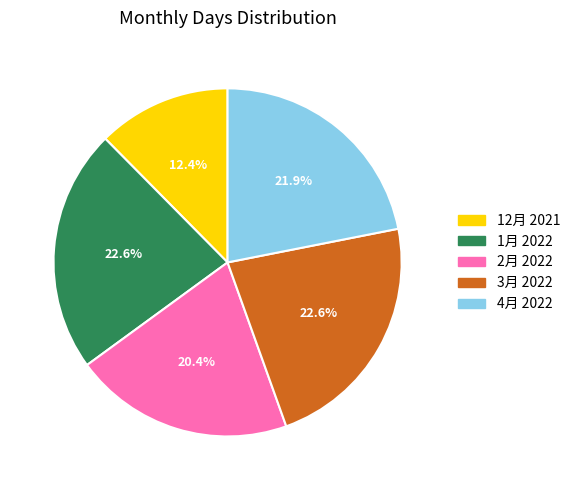

To the nearest percent, what is the combined percentage of 1月 2022 and 3月 2022?

45%